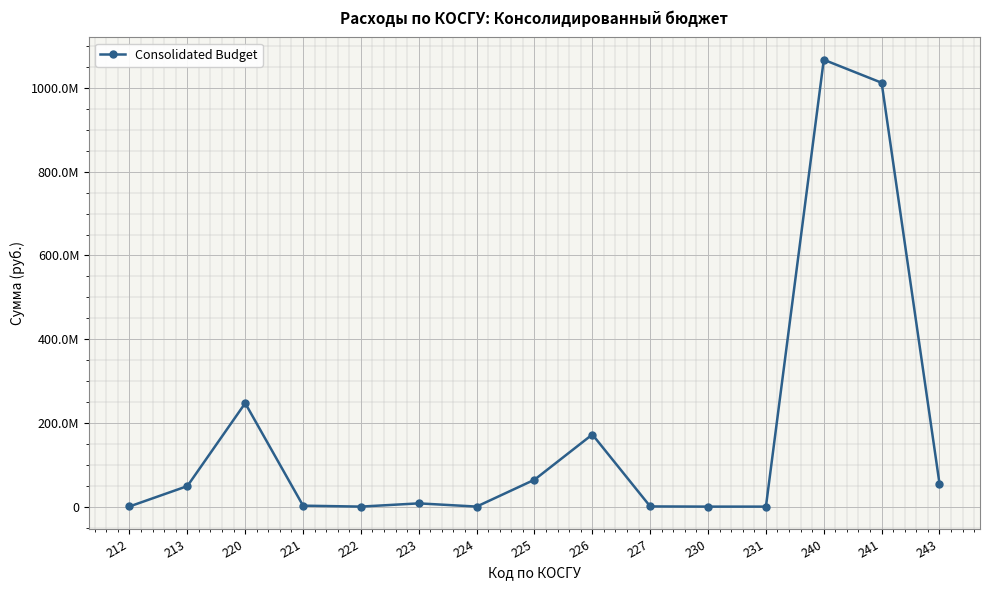

Is this an area chart (filled region under the line)?

No